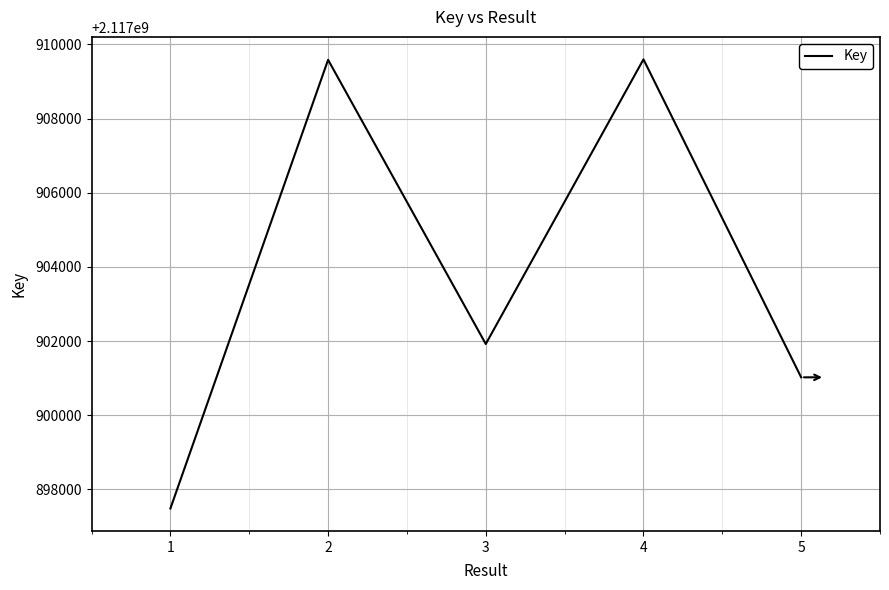

How many values are below 2117901921?

2